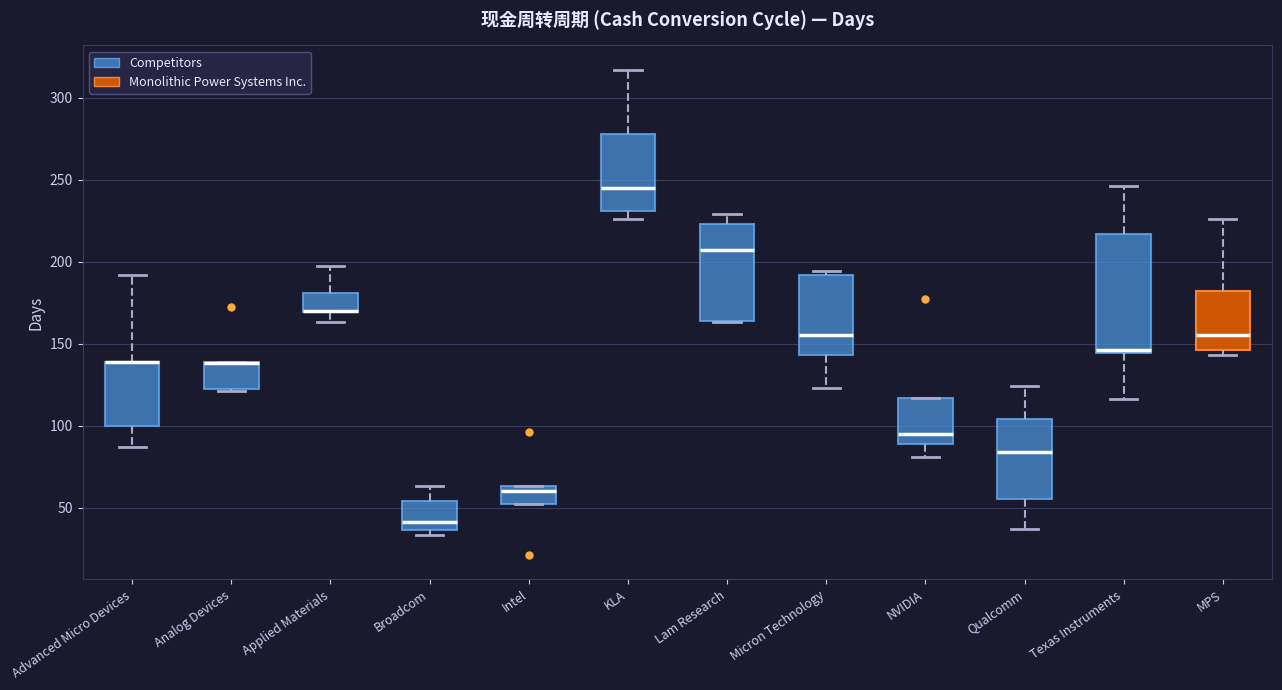

Reading left to right, transcribe this box plot: for each box, give where its median line is, the range the box spans, and where its two whiskers end, as read against the y-axis. The values are not printed on the chart, so give them approximately, as read against the axis.

Advanced Micro Devices: median 140 (drawn on the box's upper edge), box 100 to 140, whiskers 85 to 190
Analog Devices: median 140 (drawn on the box's upper edge), box 120 to 140, whiskers 120 to 140
Applied Materials: median 170 (drawn on the box's lower edge), box 170 to 180, whiskers 165 to 195
Broadcom: median 40, box 35 to 55, whiskers 35 (just below the box's lower edge) to 65
Intel: median 60, box 50 to 65, whiskers 50 to 65
KLA: median 245, box 230 to 280, whiskers 225 to 315
Lam Research: median 205, box 165 to 225, whiskers 165 to 230
Micron Technology: median 155, box 145 to 190, whiskers 125 to 195
NVIDIA: median 95, box 90 to 115, whiskers 80 to 115
Qualcomm: median 85, box 55 to 105, whiskers 35 to 125
Texas Instruments: median 145 (just above the box's lower edge), box 145 to 215, whiskers 115 to 245
MPS: median 155, box 145 to 180, whiskers 145 (just below the box's lower edge) to 225